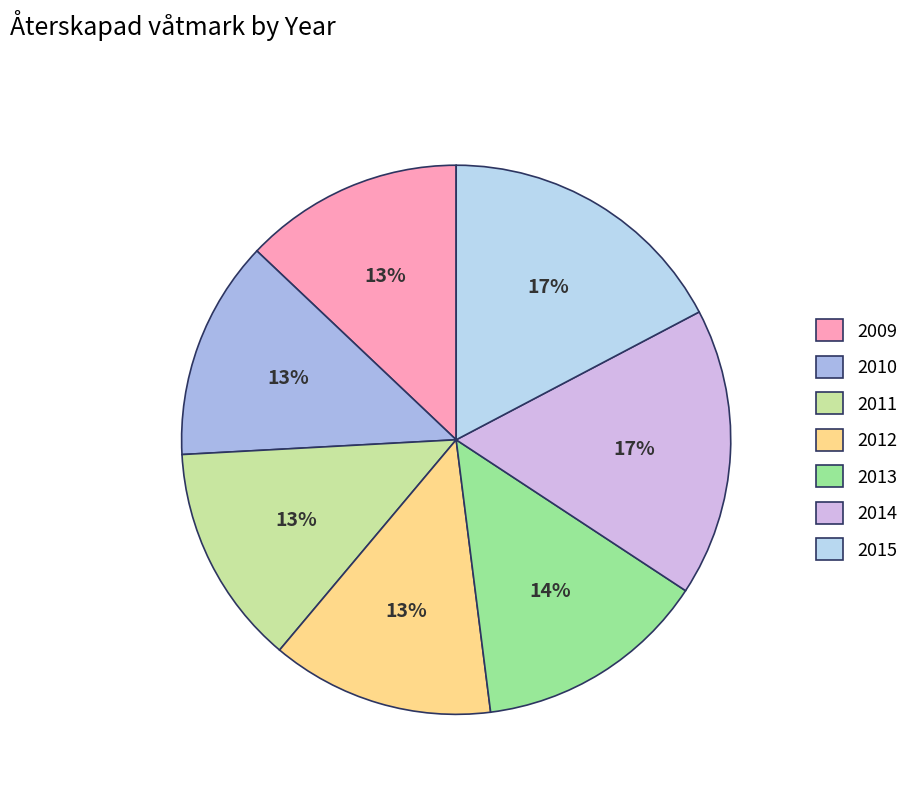

Approximately how many times larger is the value at 2009 compared to 2014?

0.8